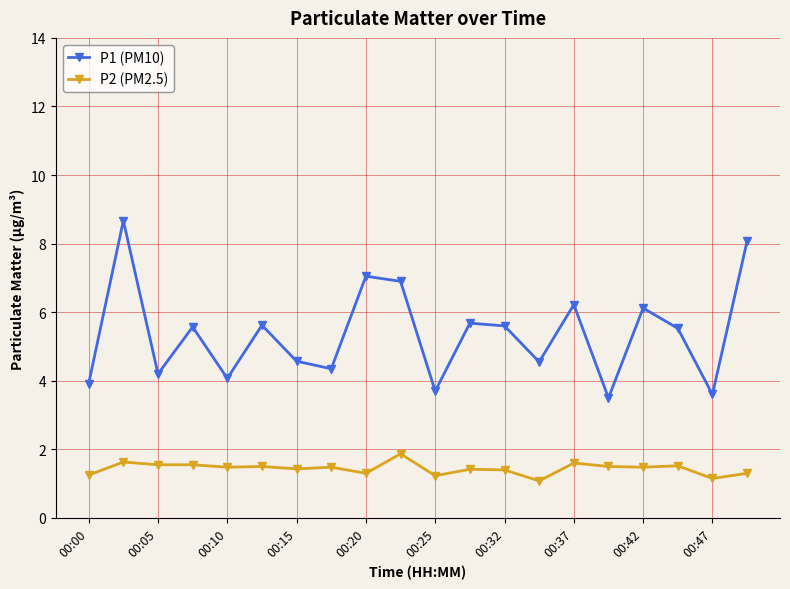

How many data points does each series have?

20